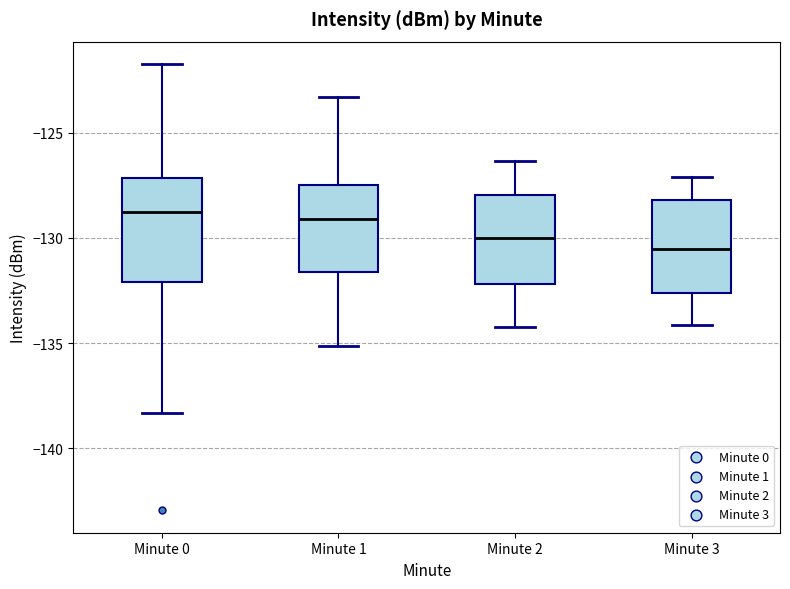

Reading left to right, transcribe this box plot: for each box, give where its median line is, the range the box spans, and where its two whiskers end, as read against the y-axis. The values are not printed on the chart, so give them approximately, as read against the axis.

Minute 0: median -129.0, box -132.0 to -127.0, whiskers -138.5 to -121.5
Minute 1: median -129.0, box -131.5 to -127.5, whiskers -135.0 to -123.5
Minute 2: median -130.0, box -132.0 to -128.0, whiskers -134.0 to -126.5
Minute 3: median -130.5, box -132.5 to -128.0, whiskers -134.0 to -127.0